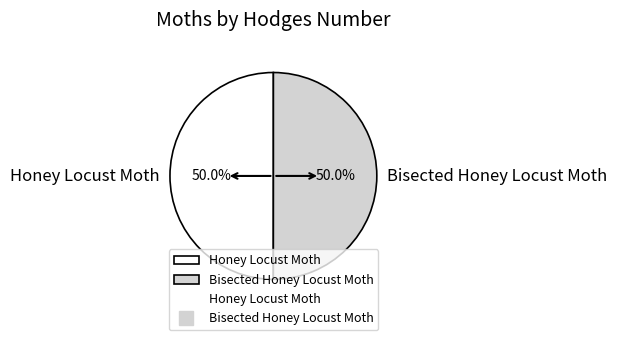

Approximately how many times larger is the value at Bisected Honey Locust Moth compared to Honey Locust Moth?

1.0